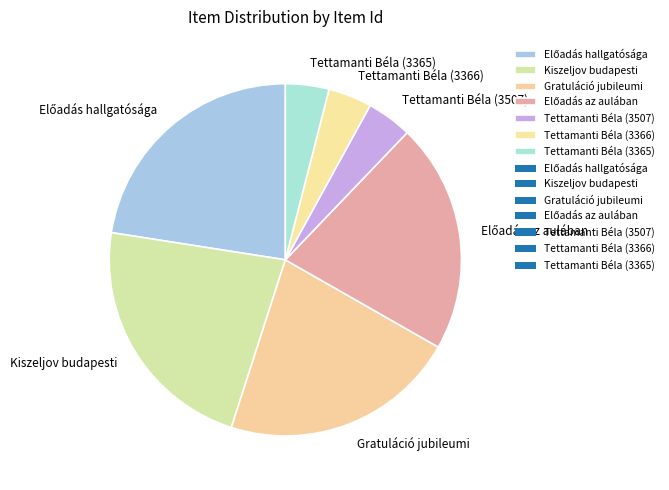

Is it true that Tettamanti Béla (3365) is 16% of the pie?

False